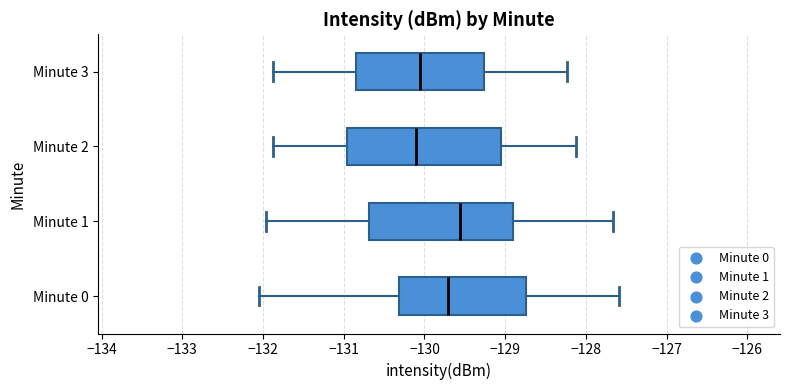

Where is the right edge of the box for Minute 1 on the x-axis? The values are not printed on the chart, so give them approximately, as read against the axis.

-128.9